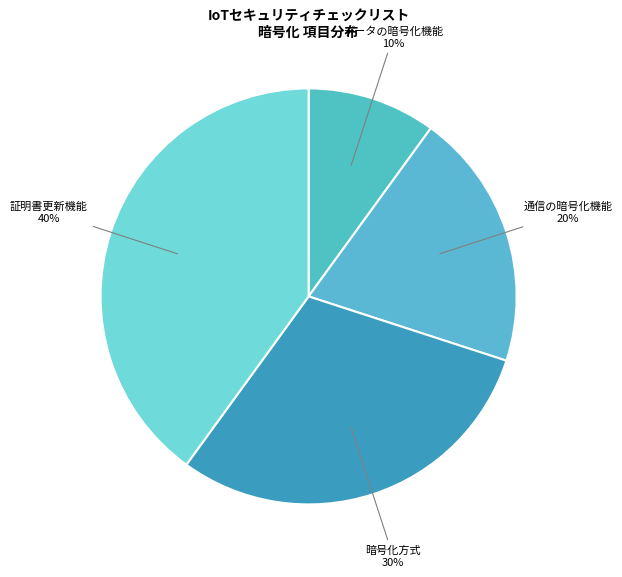

To the nearest percent, what is the average slice percentage?

25%